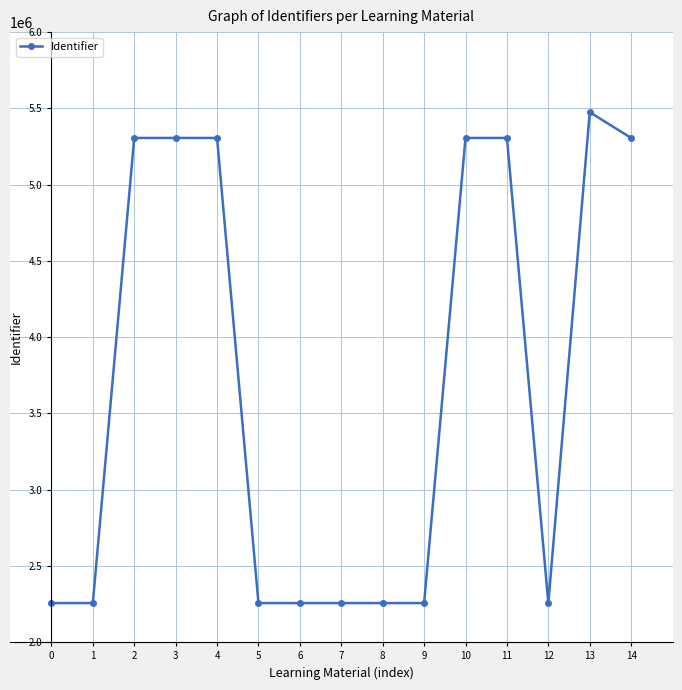

How many lines are shown in the chart?

1